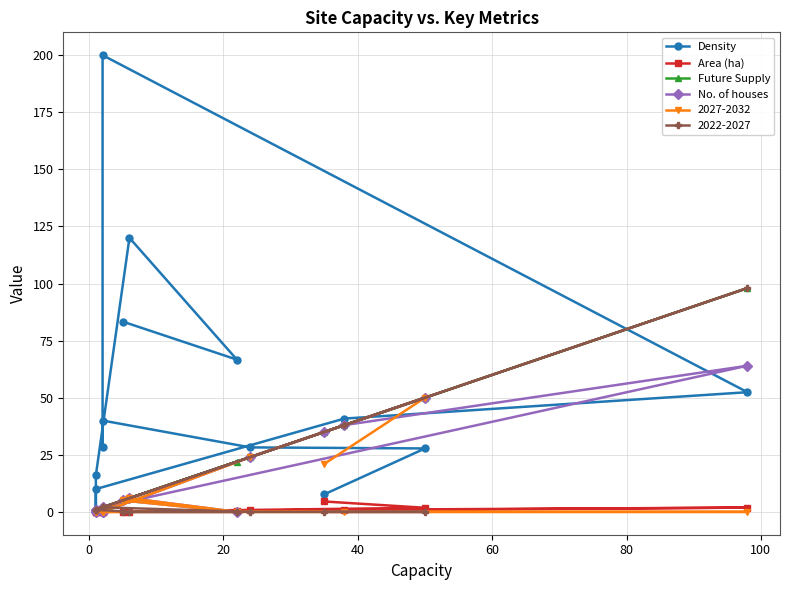

How many data points does each series have?

14